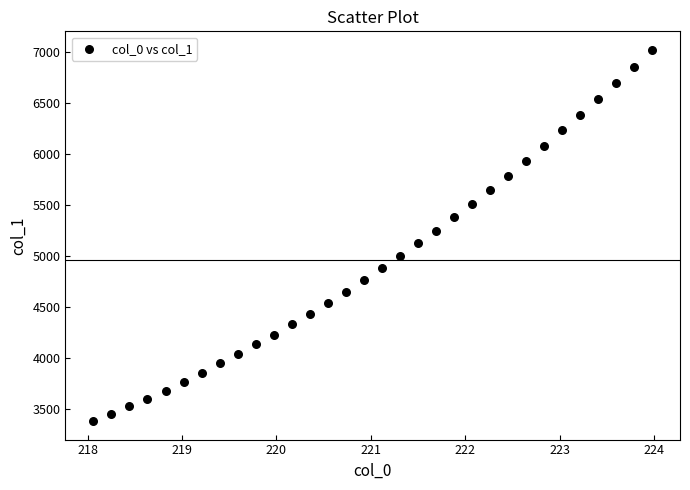

What is the range of X values (max minus min)?

5.9